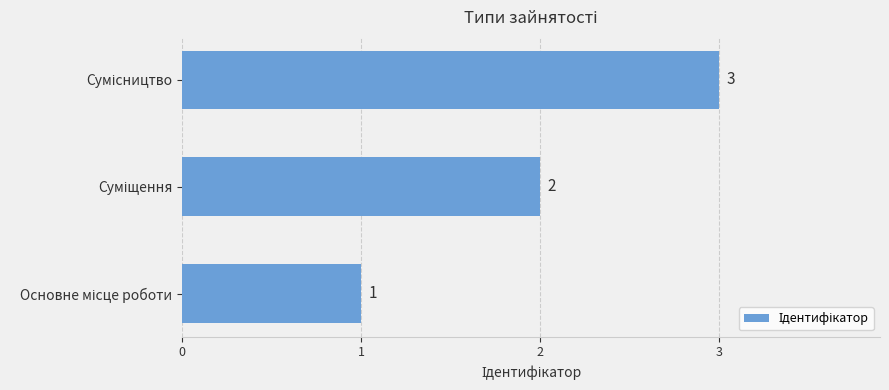

What is the sum of all values?

6